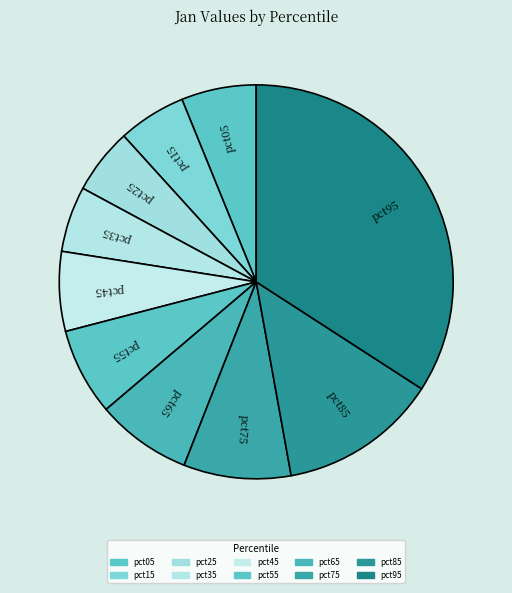

Which category has the biggest portion of the pie?

pct95